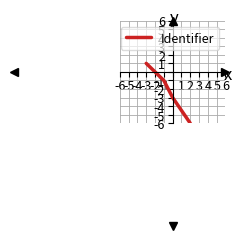

How many values are above zero?

1